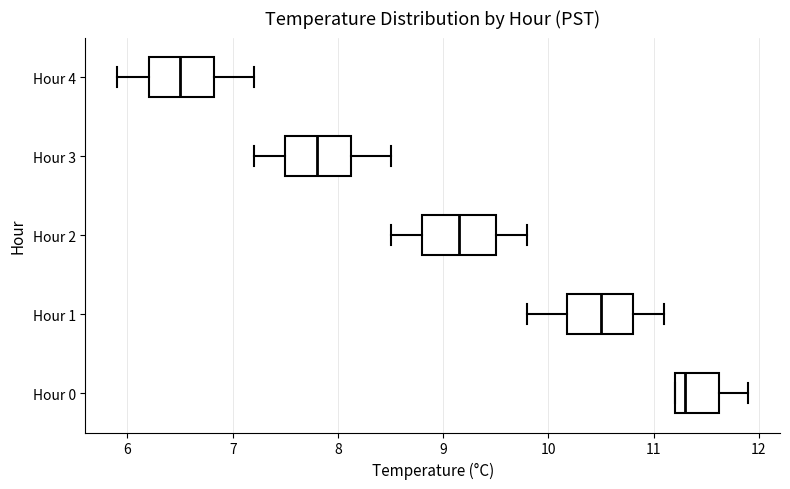

Where is the right edge of the box for Hour 2 on the x-axis? The values are not printed on the chart, so give them approximately, as read against the axis.

9.5